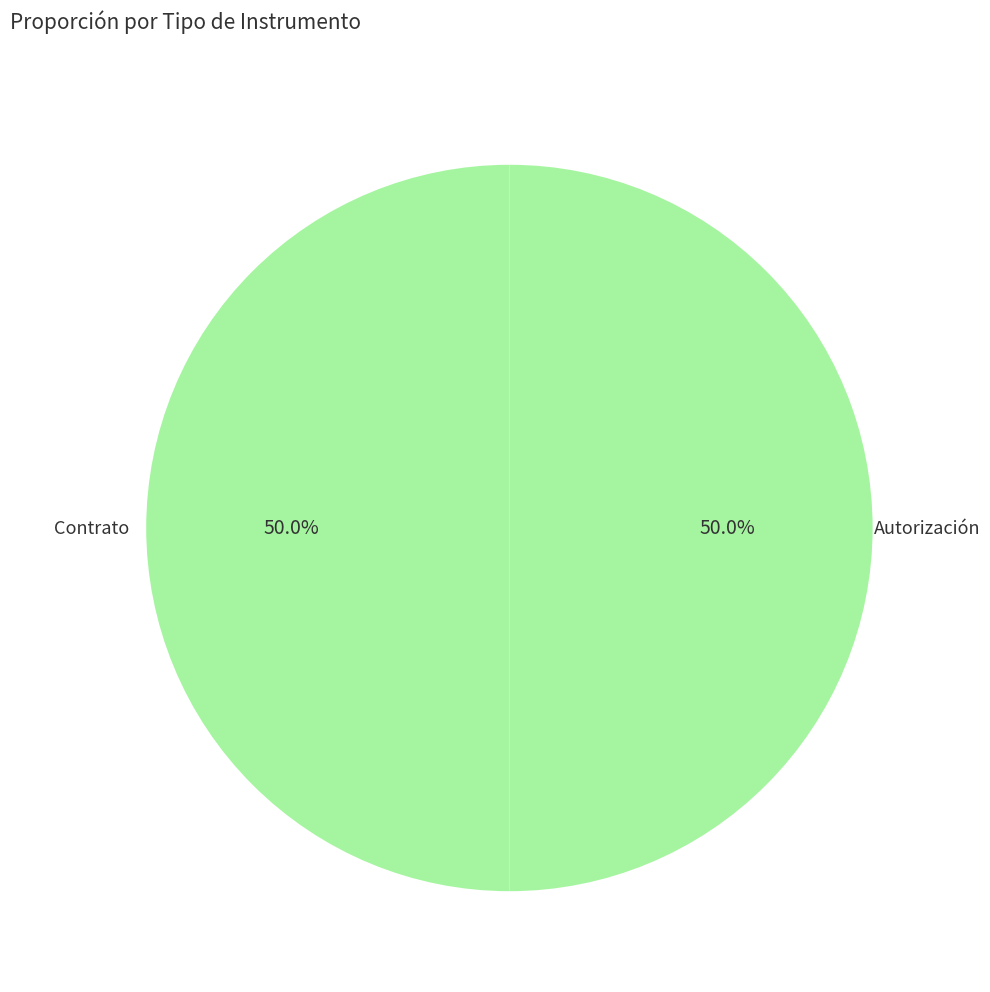

Which slice is the largest?

Contrato